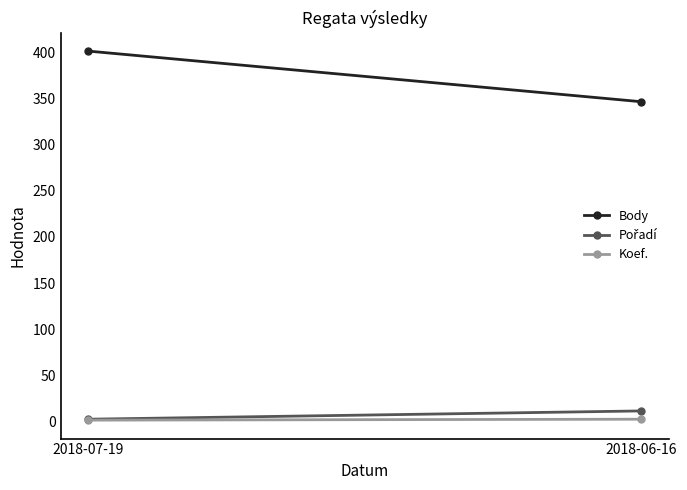

At which category does the chart reach its minimum across all series?

2018-07-19